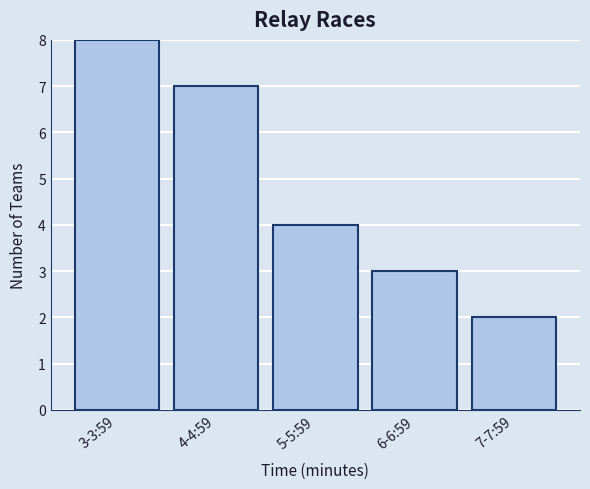

Reading left to right, list all the values displayed in this chart.

8	7	4	3	2